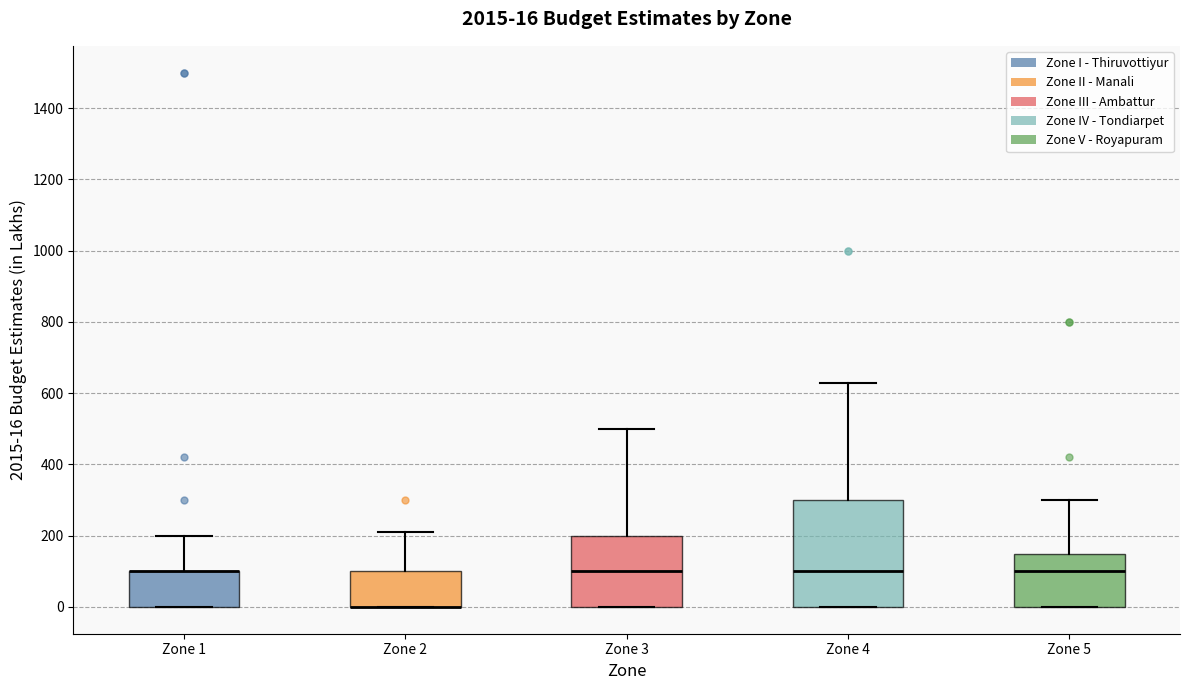

Comparing the boxes themselves (not the whiskers), which one is the tallest?

Zone 4